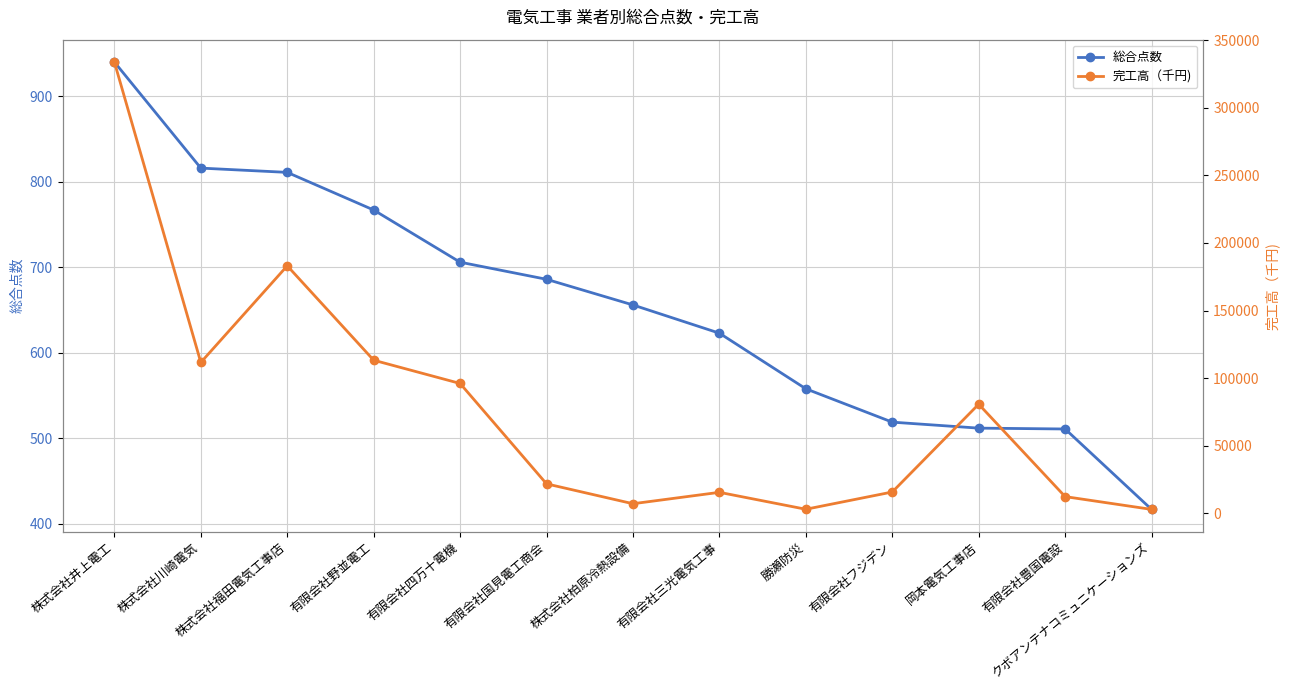

At which label does 完工高（千円) reach its peak?

株式会社井上電工